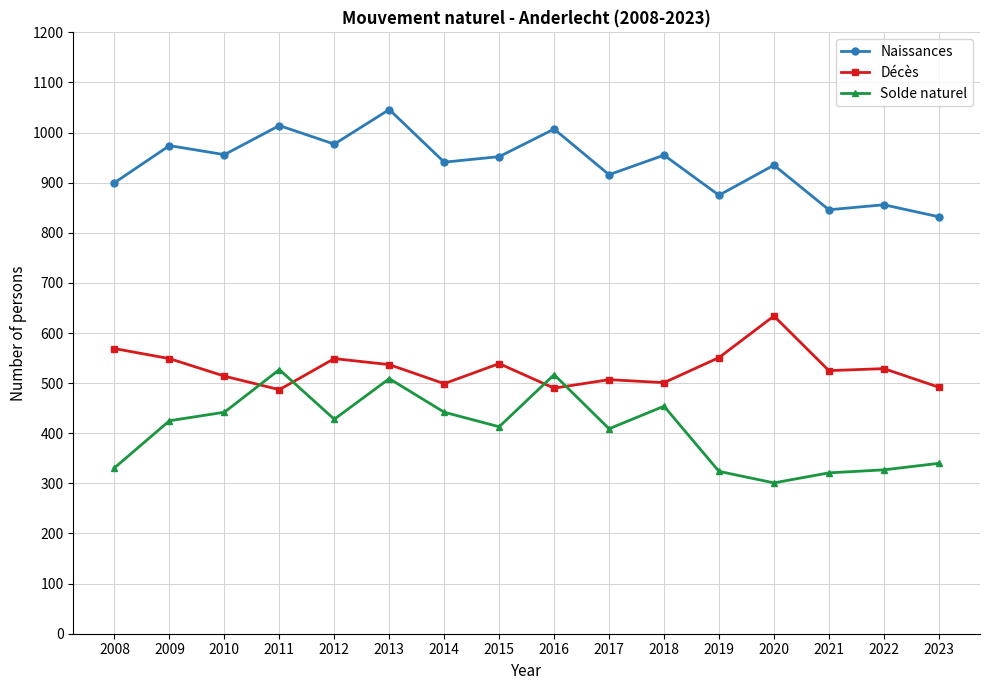

Which category has the highest value in the Solde naturel series?

2011